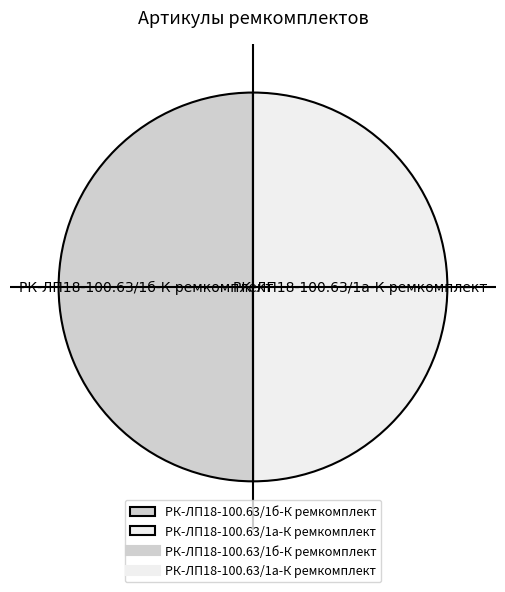

Is it true that РК-ЛП18-100.63/1б-К ремкомплект is 50% of the pie?

True